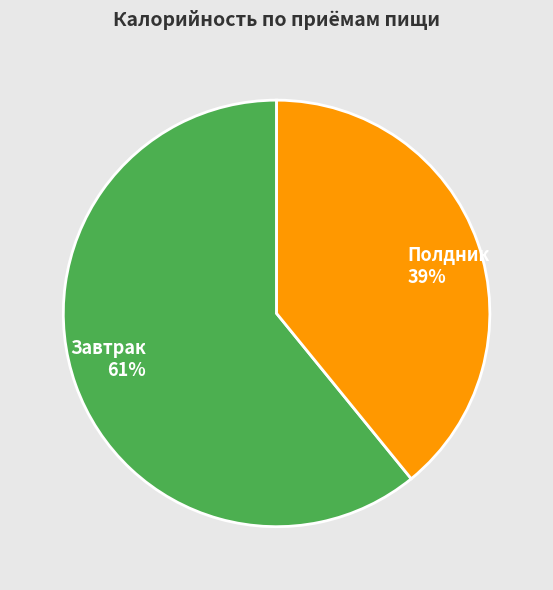

What is the majority slice?

Завтрак